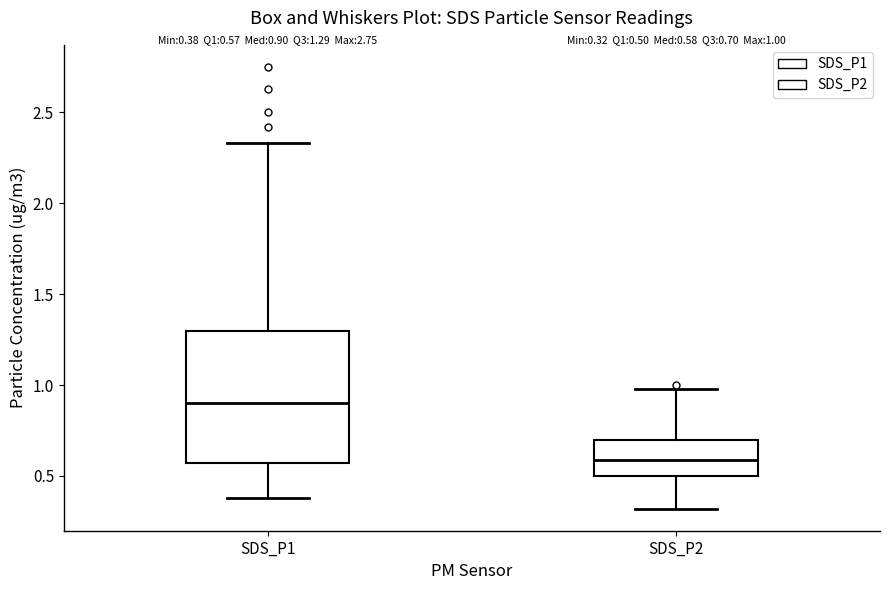

Comparing the boxes themselves (not the whiskers), which one is the tallest?

SDS_P1